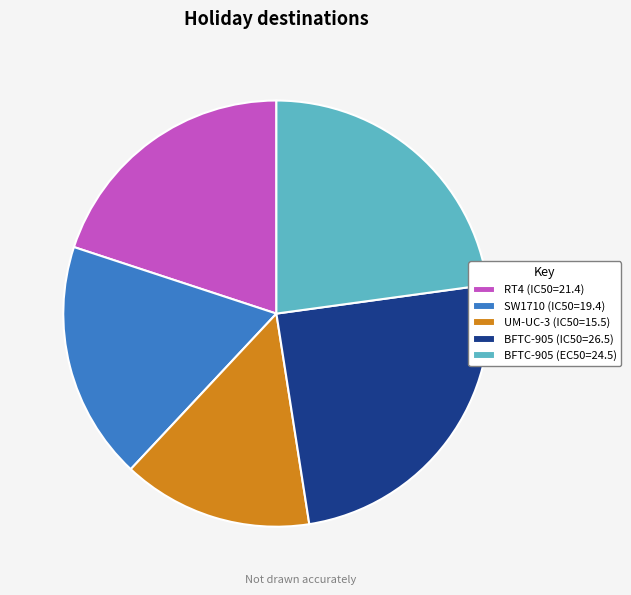

Count the number of slices in the pie.

5